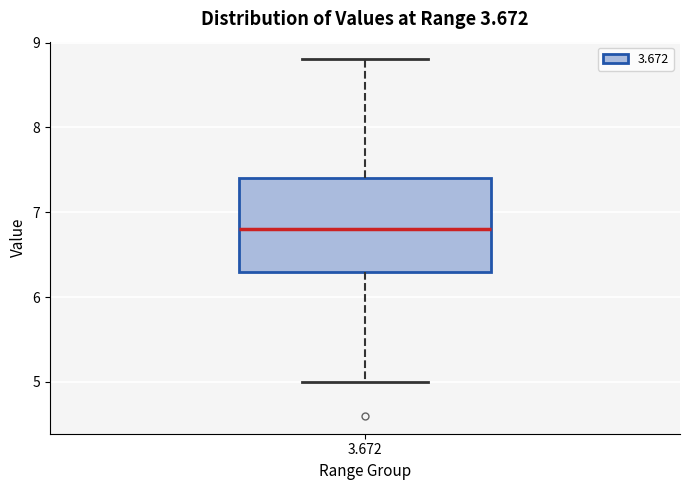

Read this box plot against the y-axis: the position of the median line, the range covered by the box, and the ends of both whiskers. The values are not printed on the chart, so give them approximately, as read against the axis.

median 6.8, box 6.3 to 7.4, whiskers 5.0 to 8.8